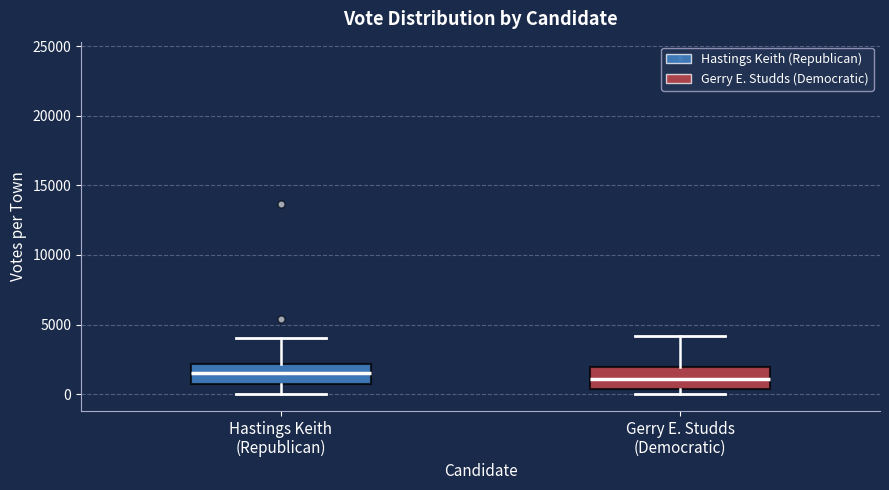

Reading left to right, transcribe this box plot: for each box, give where its median line is, the range the box spans, and where its two whiskers end, as read against the y-axis. The values are not printed on the chart, so give them approximately, as read against the axis.

Hastings Keith (Republican): median 1500, box 500 to 2000, whiskers 0 to 4000
Gerry E. Studds (Democratic): median 1000, box 500 to 2000, whiskers 0 to 4000